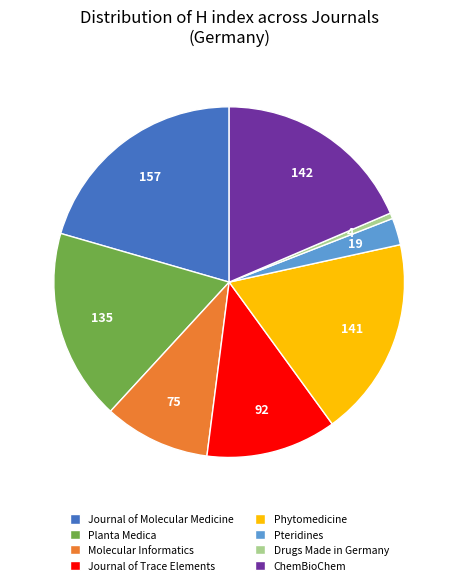

Does any single category account for the majority?

No